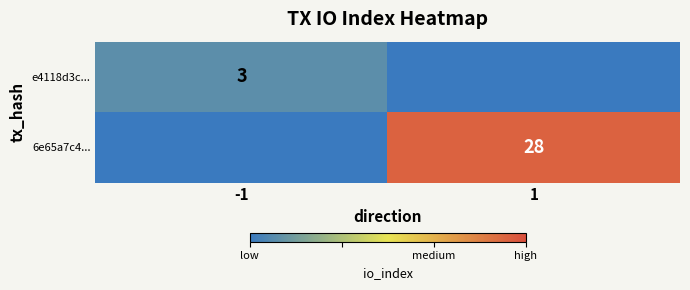

The 6e65a7c4... series shows 41 at 1. True or false?

False